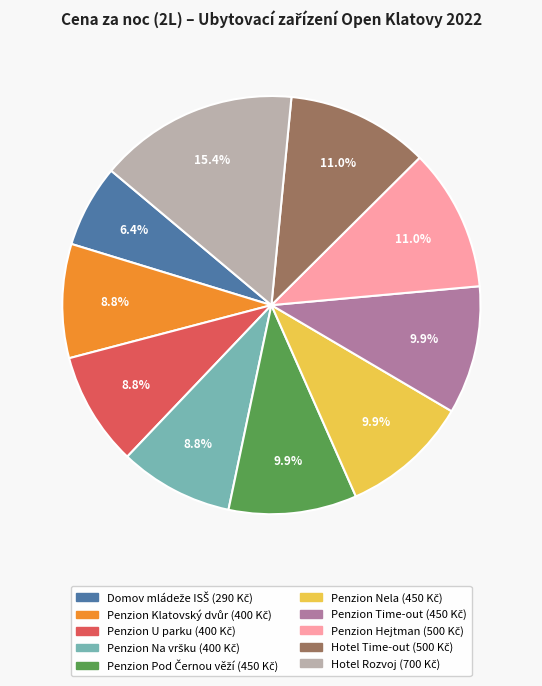

To the nearest percent, what percentage of the pie is Penzion Time-out?

10%